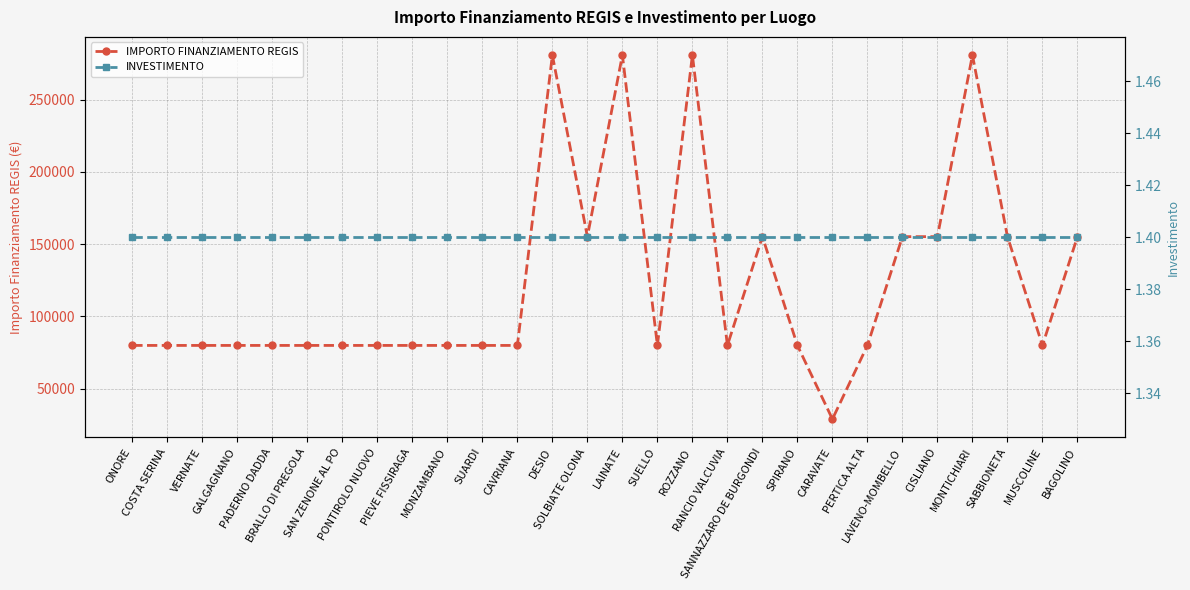

What is the label of the 20th point from the left?

SPIRANO